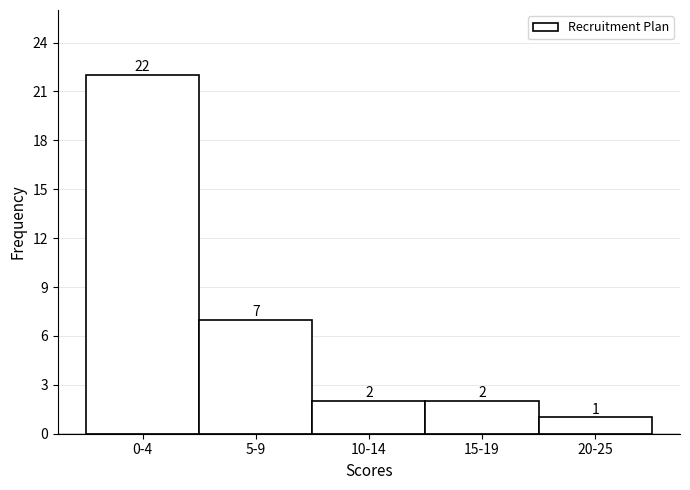

Reading right to left, list all the values displayed in this chart.

1	2	2	7	22